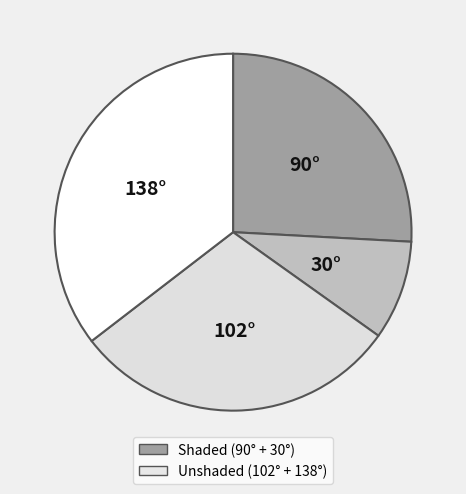

How many slices are in this pie chart?

4